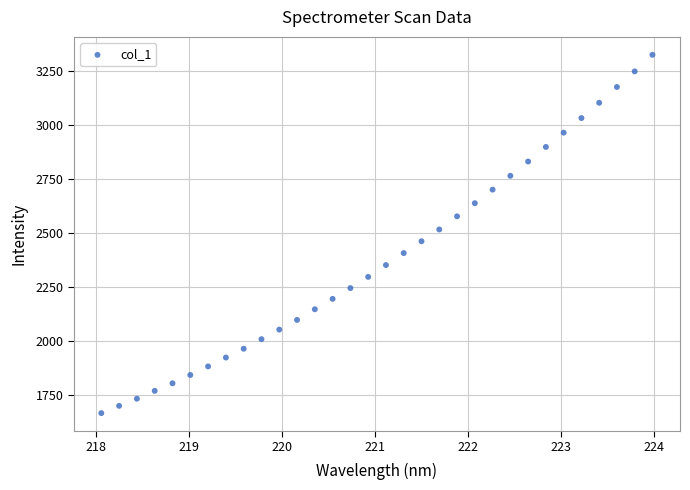

What is the range of X values (max minus min)?

5.9